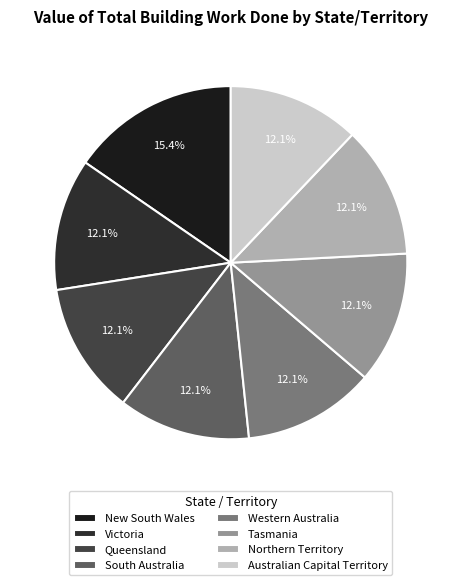

To the nearest percent, what percentage of the pie is South Australia?

12%